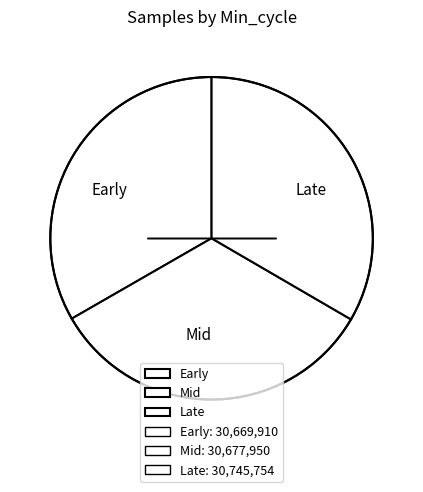

Combined, do Late and Early account for over 50%?

Yes